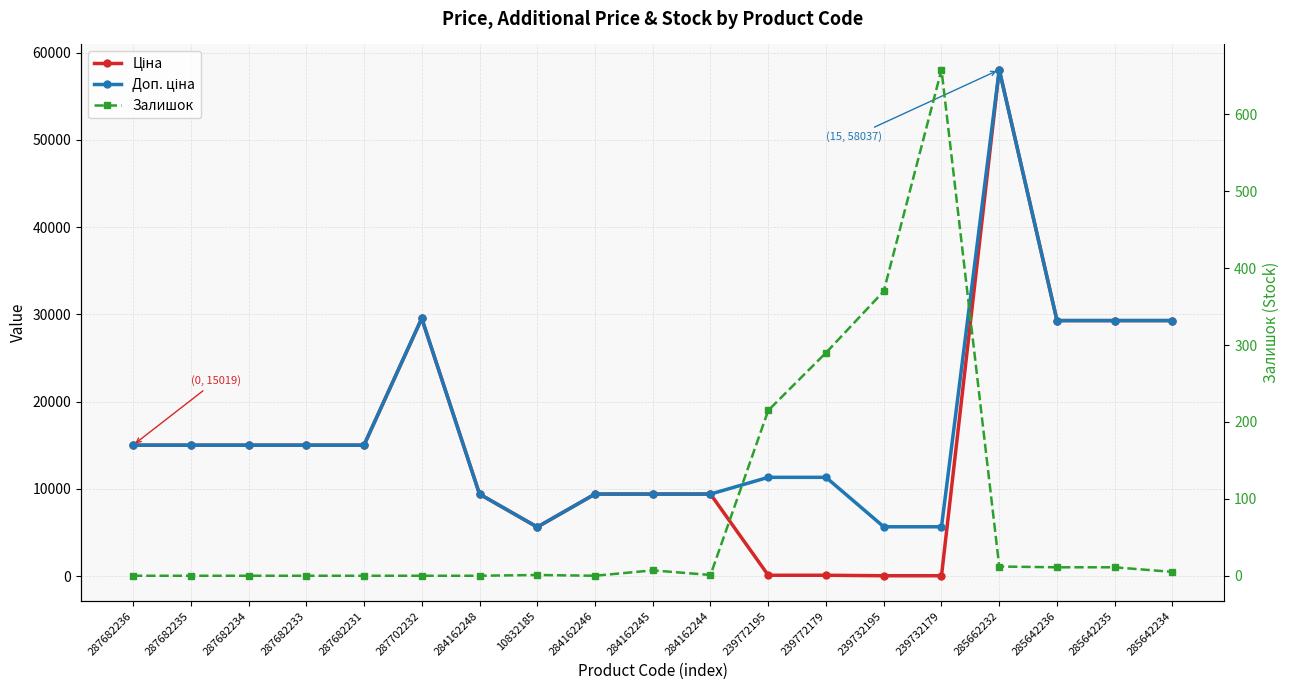

In Ціна, how many points are lower than both neighbors (excluding endpoints)?

1